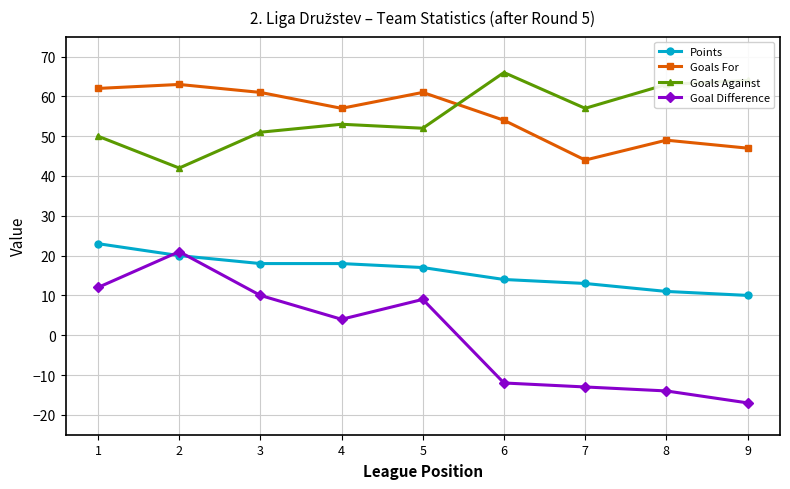

Reading left to right, extract all data points from this chart.

Points: 1=23	2=20	3=18	4=18	5=17	6=14	7=13	8=11	9=10
Goals For: 1=62	2=63	3=61	4=57	5=61	6=54	7=44	8=49	9=47
Goals Against: 1=50	2=42	3=51	4=53	5=52	6=66	7=57	8=63	9=64
Goal Difference: 1=12	2=21	3=10	4=4	5=9	6=-12	7=-13	8=-14	9=-17